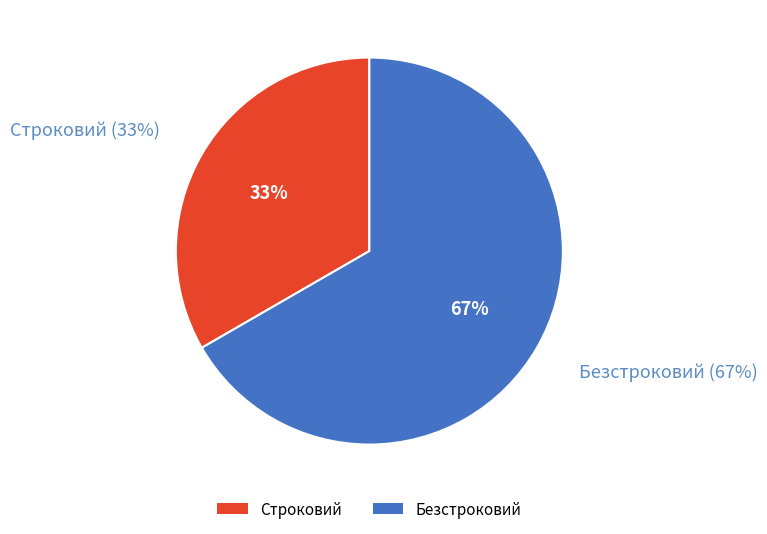

Does Безстроковий represent more than half of the total?

Yes